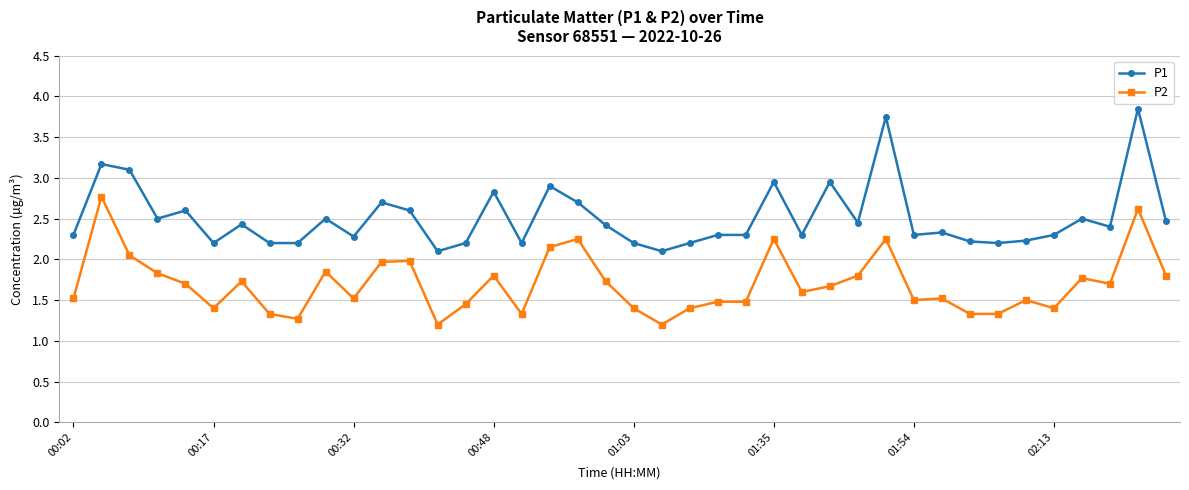

What is the value of the P1 point at the 27th from the left?

2.3